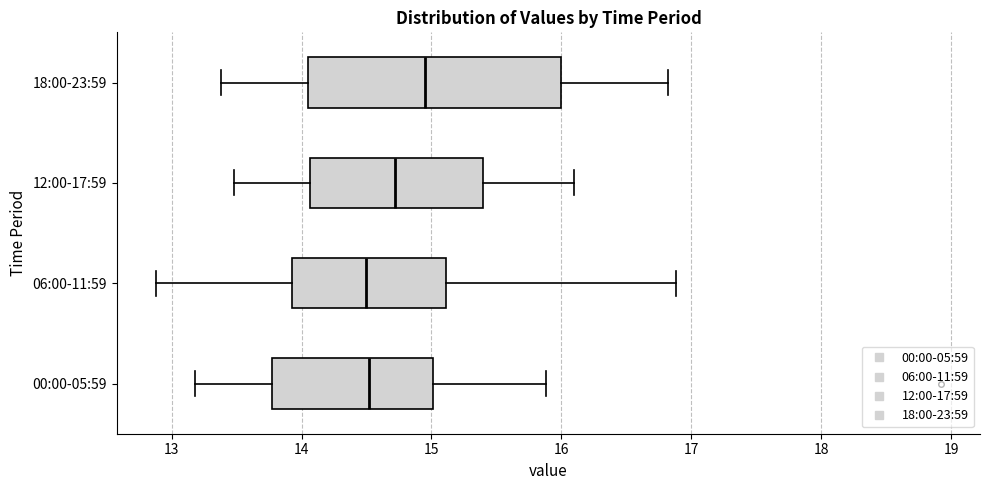

Reading bottom to top, read every box against the x-axis: the position of its median line, the range the box covers, and the ends of its whiskers. The values are not printed on the chart, so give them approximately, as read against the axis.

00:00-05:59: median 14.5, box 13.8 to 15.0, whiskers 13.2 to 15.9
06:00-11:59: median 14.5, box 13.9 to 15.1, whiskers 12.9 to 16.9
12:00-17:59: median 14.7, box 14.1 to 15.4, whiskers 13.5 to 16.1
18:00-23:59: median 15.0, box 14.1 to 16.0, whiskers 13.4 to 16.8